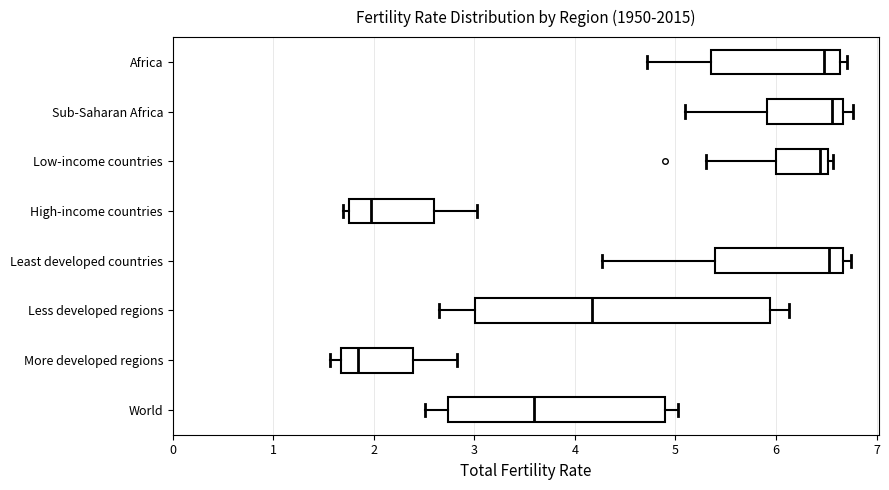

Where does the left whisker of the box for Least developed countries end on the x-axis? The values are not printed on the chart, so give them approximately, as read against the axis.

4.3